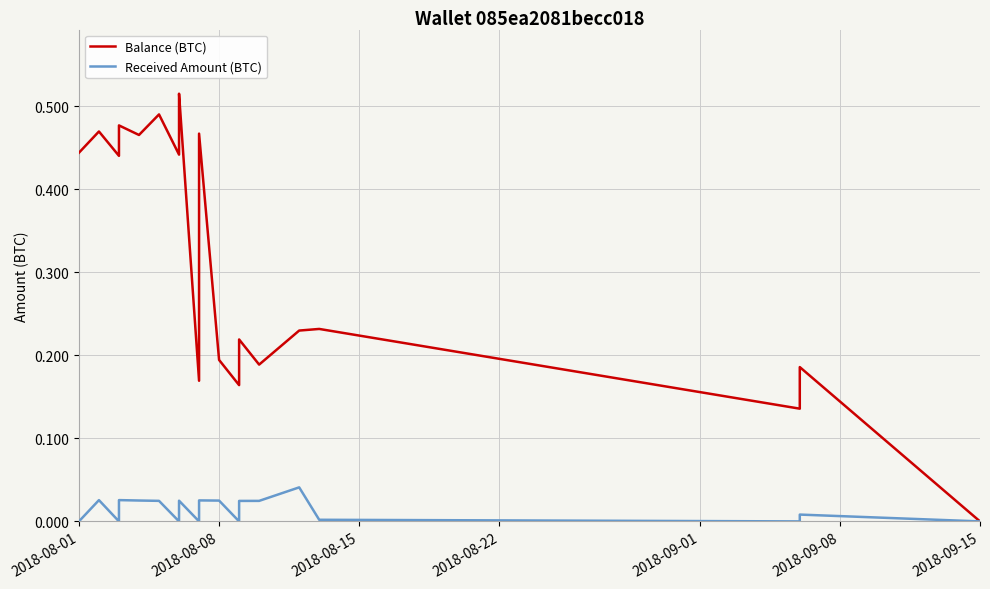

Which series changed the most between 2018-08-08 and 24?

Balance (BTC)